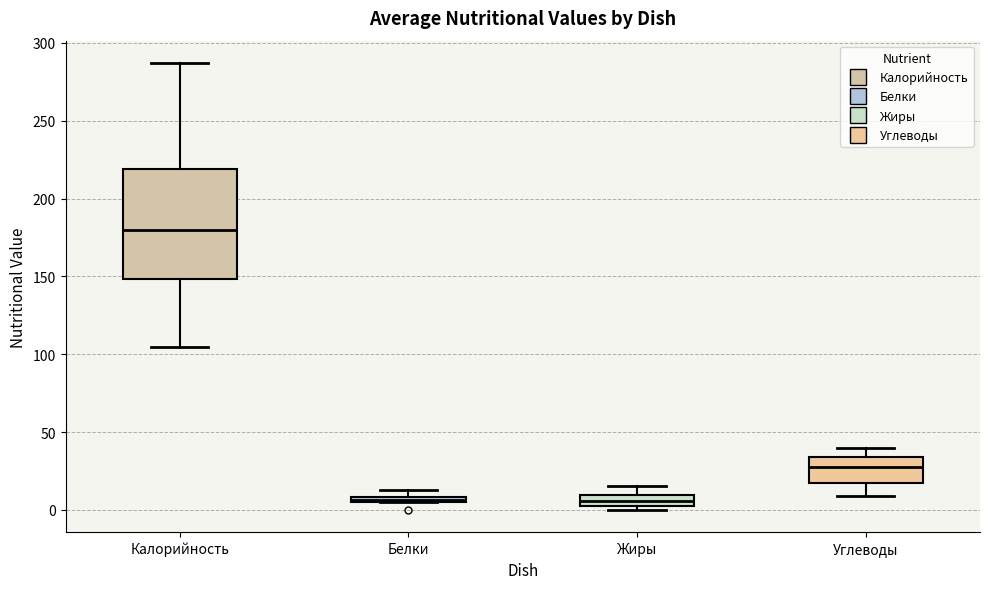

Where is the lower edge of the box for Жиры on the y-axis? The values are not printed on the chart, so give them approximately, as read against the axis.

0